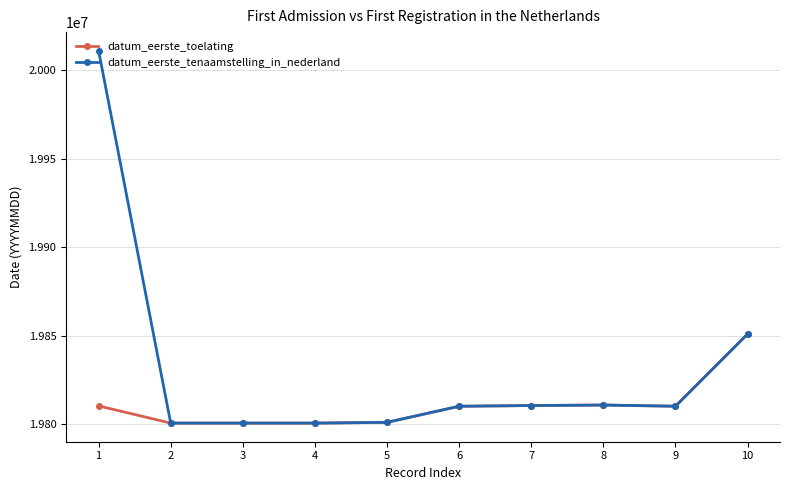

What is the minimum value shown in the chart?

19800701